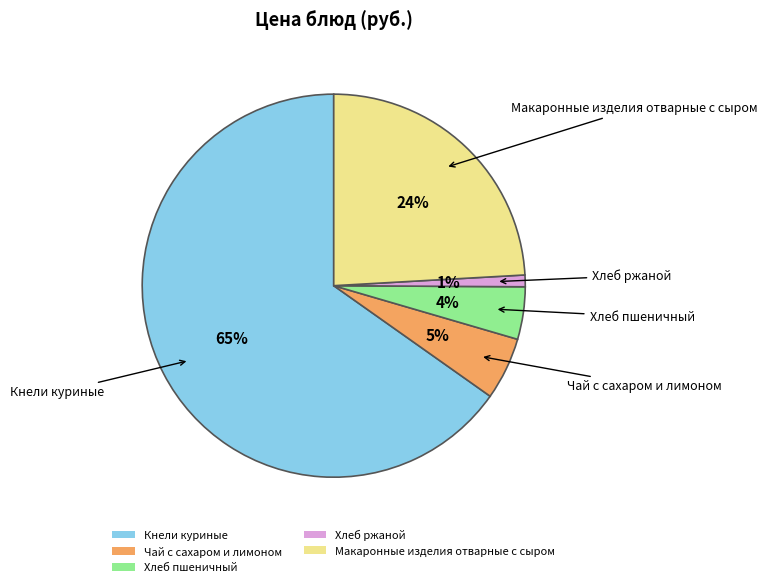

The Чай с сахаром и лимоном slice represents 5% of the pie. True or false?

True